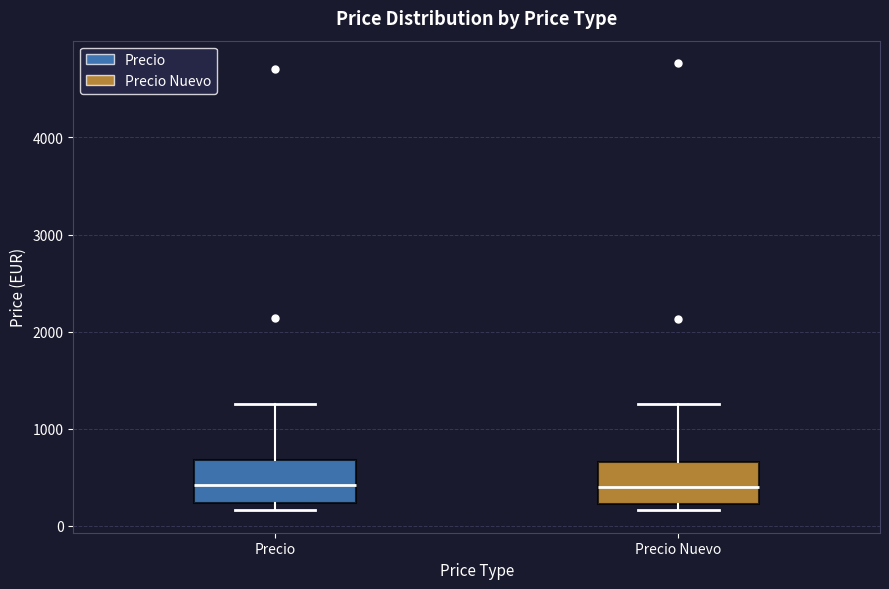

Reading left to right, read every box against the y-axis: the position of its median line, the range the box covers, and the ends of its whiskers. The values are not printed on the chart, so give them approximately, as read against the axis.

Precio: median 400, box 200 to 700, whiskers 200 (just below the box's lower edge) to 1300
Precio Nuevo: median 400, box 200 to 700, whiskers 200 (just below the box's lower edge) to 1200